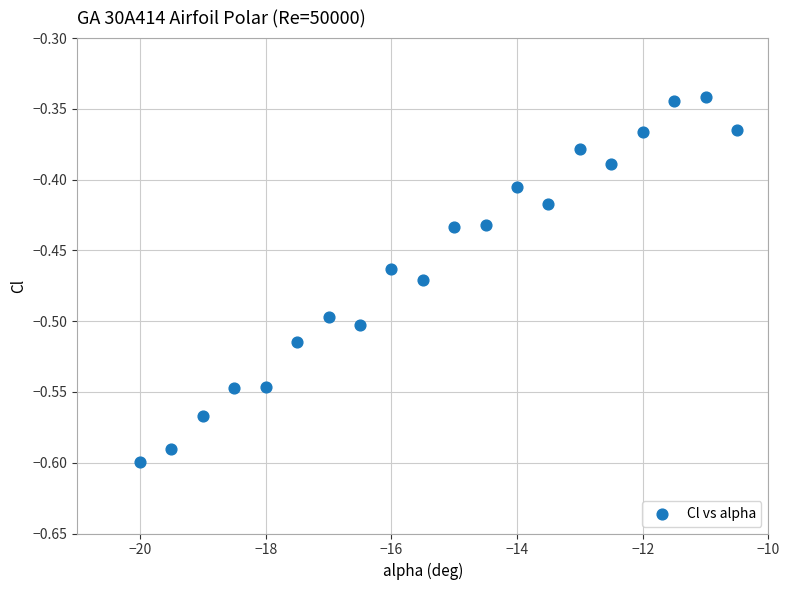

What is the range of Y values (max minus min)?

0.3